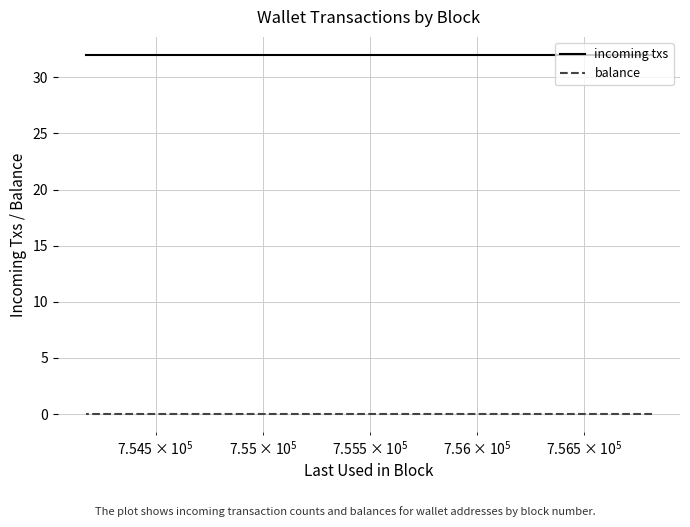

How many categories are shown in the chart?

20